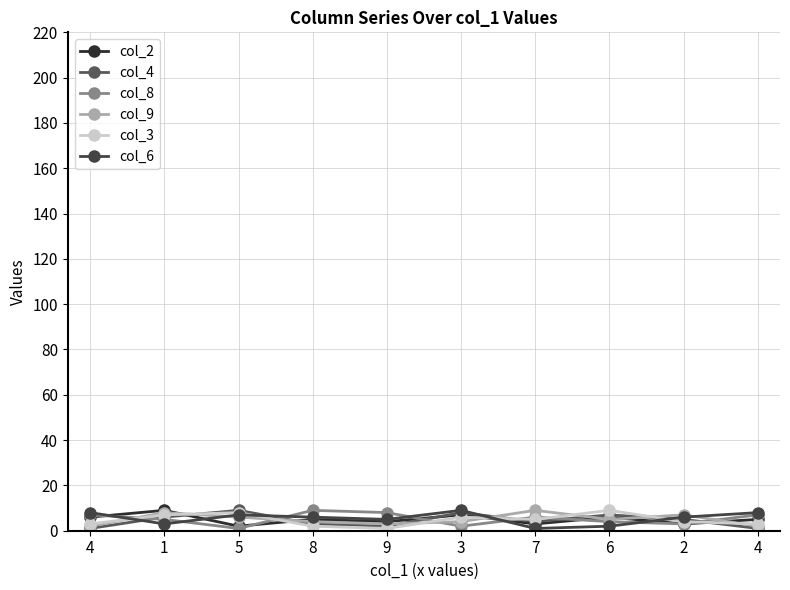

Does the chart display data point markers on the line(s)?

Yes